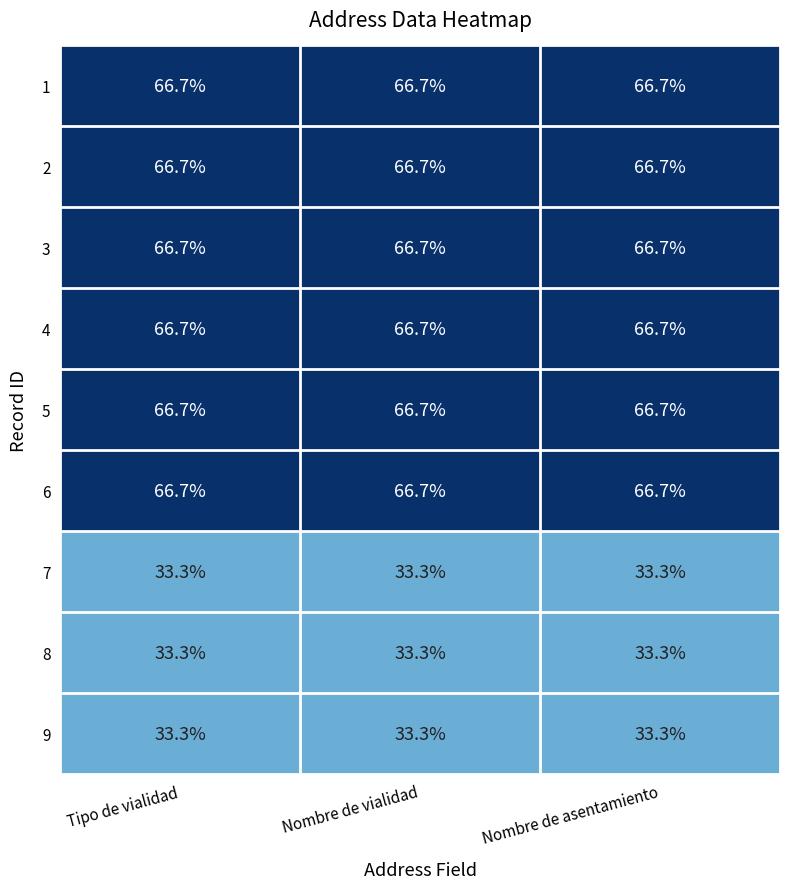

What is the minimum value shown in the chart?

33.3